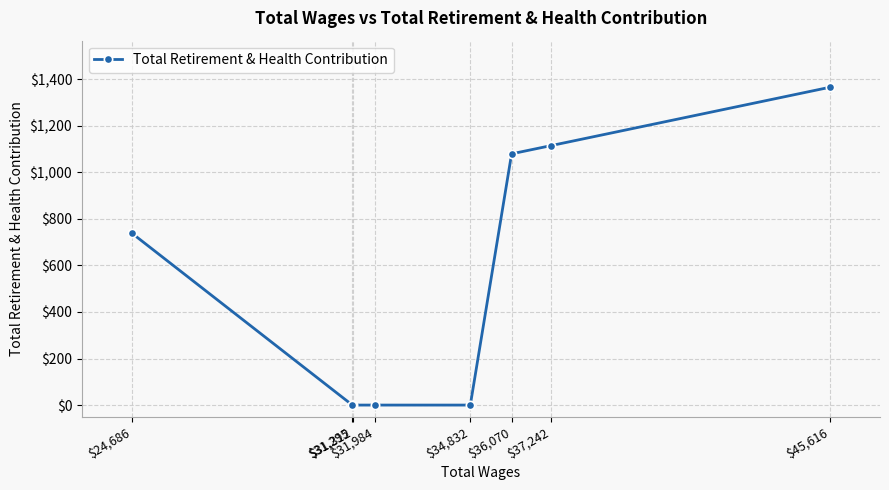

What is the label of the 2nd point from the right?

$37,242